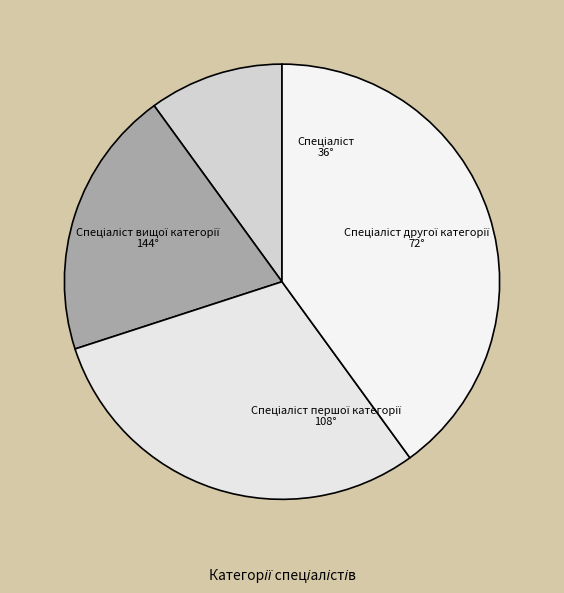

Count the number of slices in the pie.

4